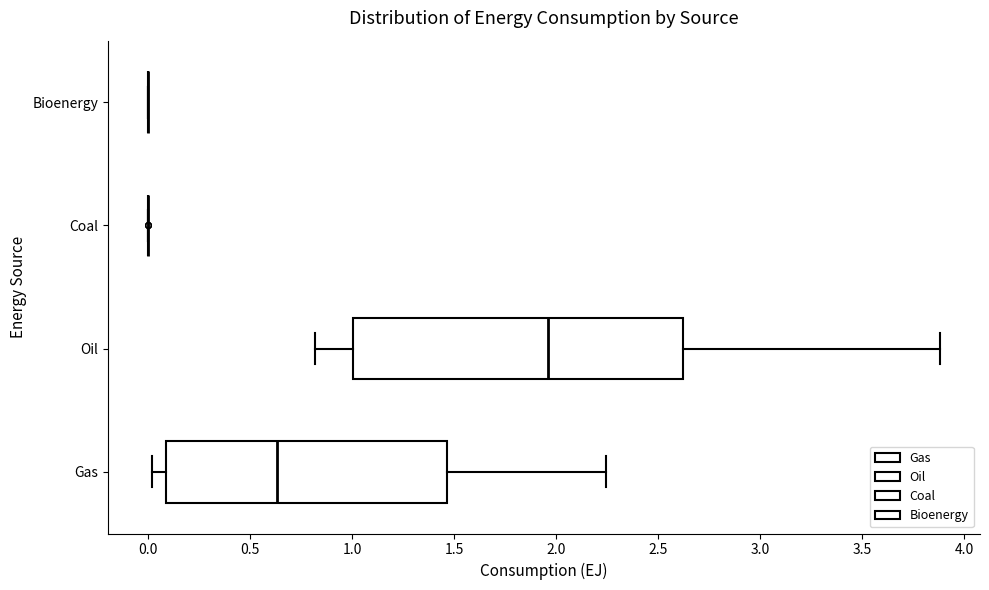

Which box is the widest, from its left edge to its right edge?

Oil